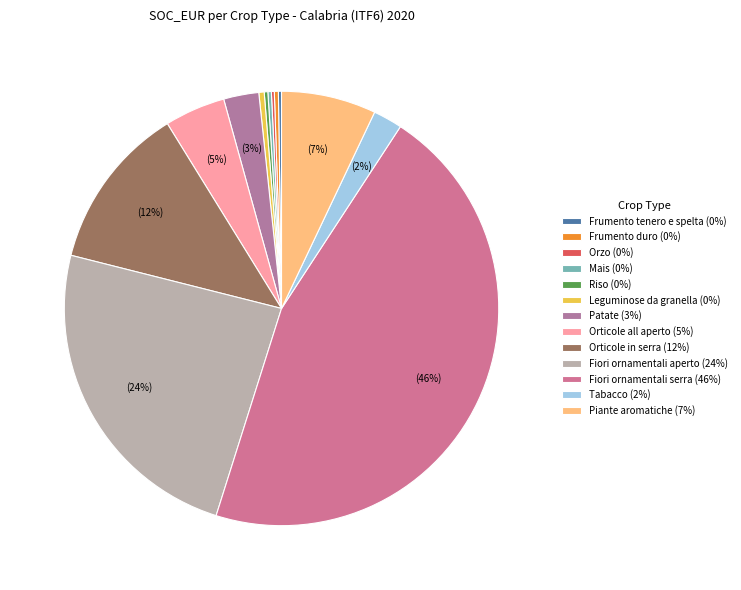

Combined, do Frumento tenero e spelta and Fiori ornamentali serra account for over 50%?

No